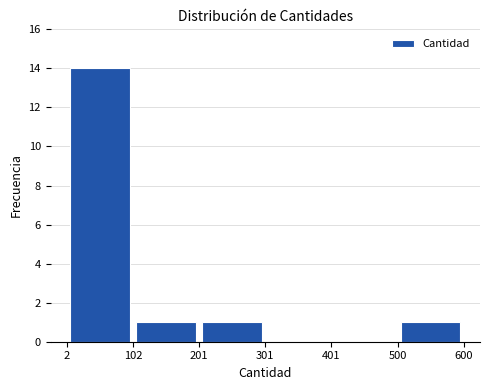

Which range on the x-axis has the tallest bar?

2 to 102